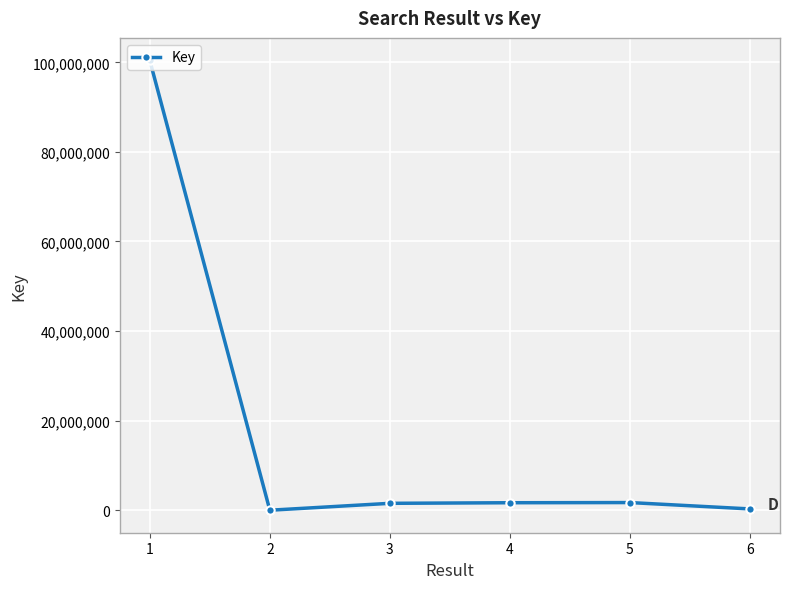

Is it true that the value at 1 is 157205713?

False